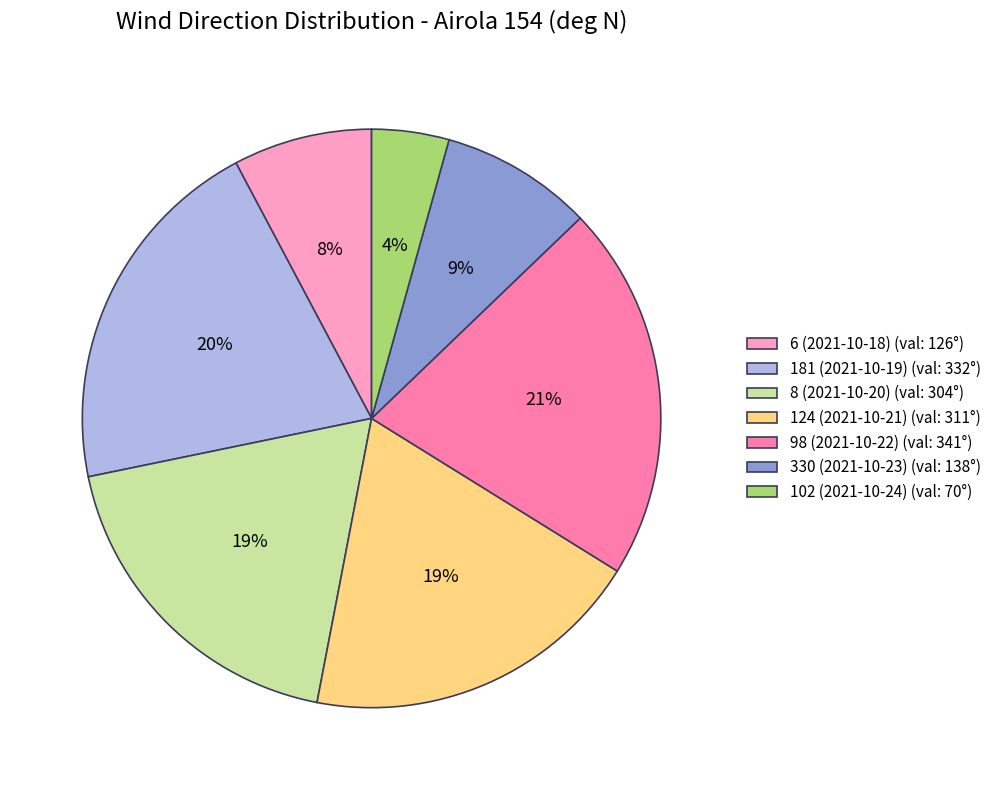

How many segments does this pie chart have?

7